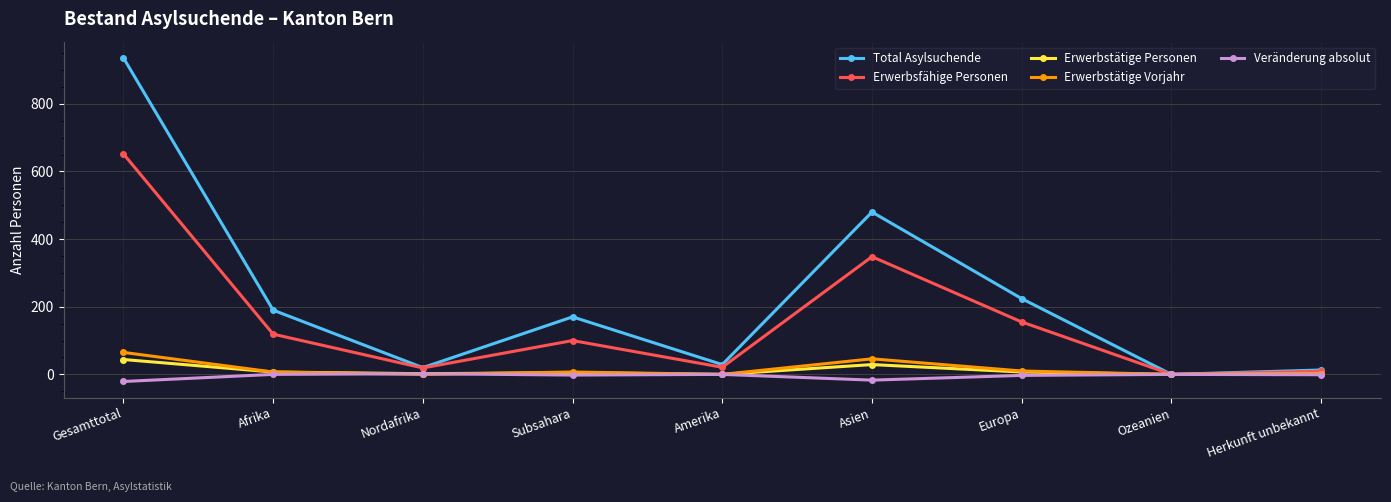

How many values in the Veränderung absolut series exceed -1?

4